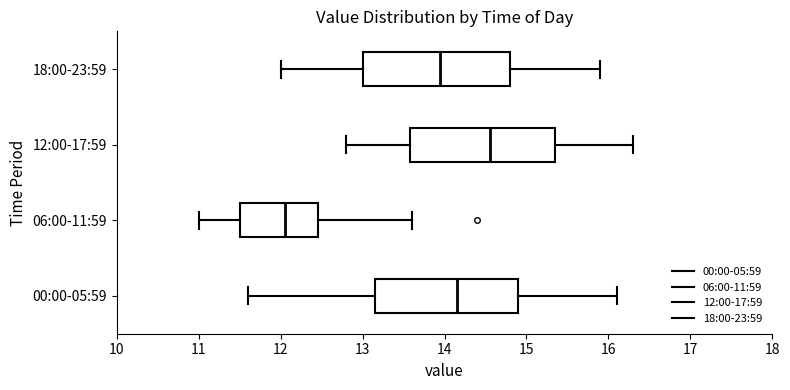

Where is the right edge of the box for 18:00-23:59 on the x-axis? The values are not printed on the chart, so give them approximately, as read against the axis.

14.8